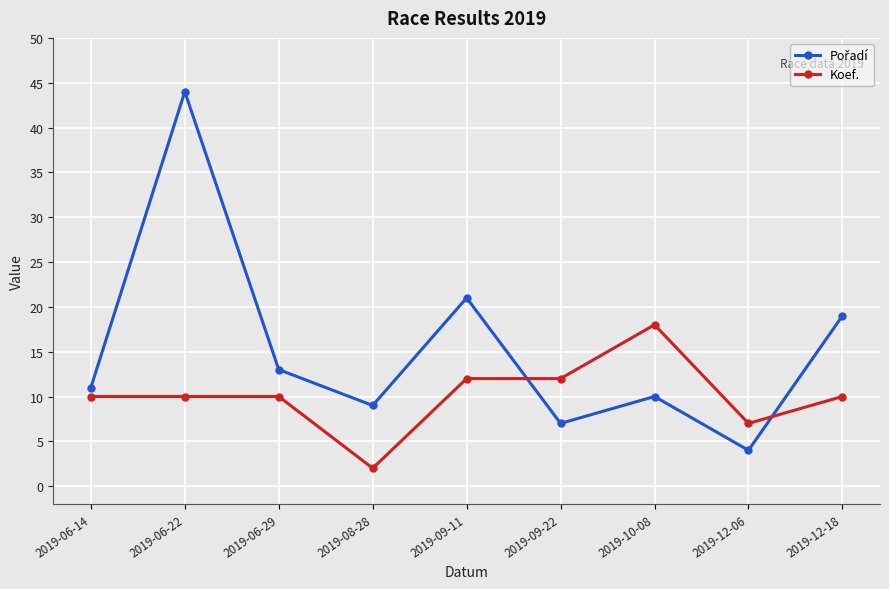

What is the difference between the second highest and second lowest values in the Koef. series?

5